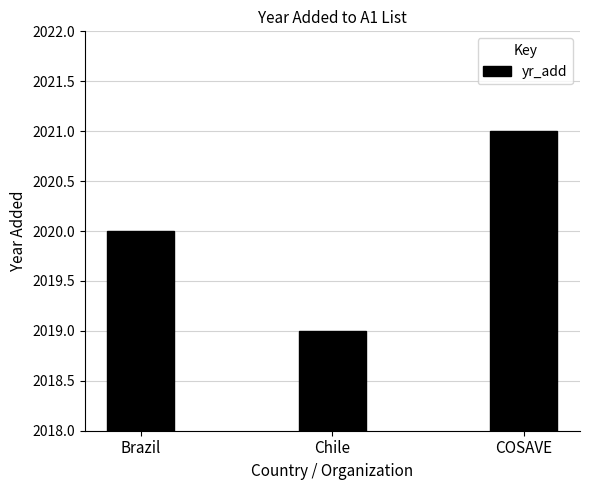

The value at COSAVE is 651. True or false?

False